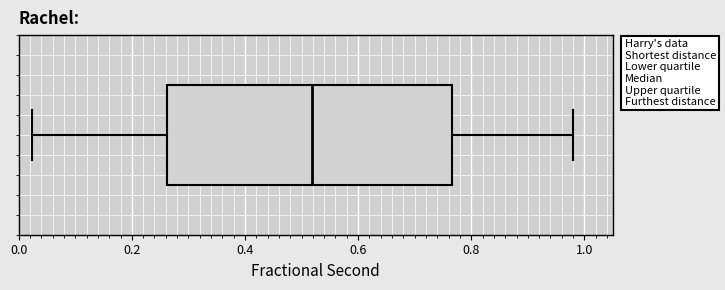

Read this box plot against the x-axis: the position of the median line, the range covered by the box, and the ends of both whiskers. The values are not printed on the chart, so give them approximately, as read against the axis.

median 0.52, box 0.26 to 0.76, whiskers 0.02 to 0.98